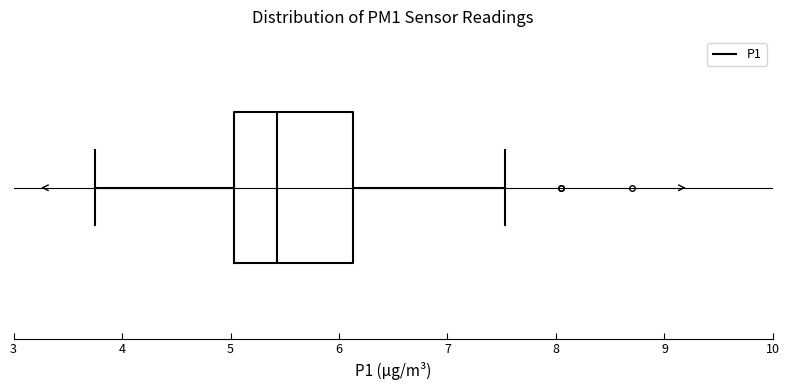

Transcribe this box plot: give where the median line is, the range the box spans, and where the two whiskers end, as read against the x-axis. The values are not printed on the chart, so give them approximately, as read against the axis.

median 5.4, box 5.0 to 6.1, whiskers 3.8 to 7.5